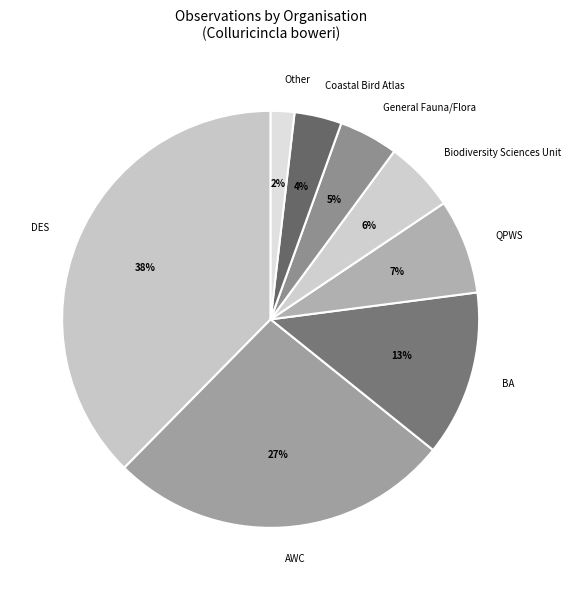

How many segments does this pie chart have?

8